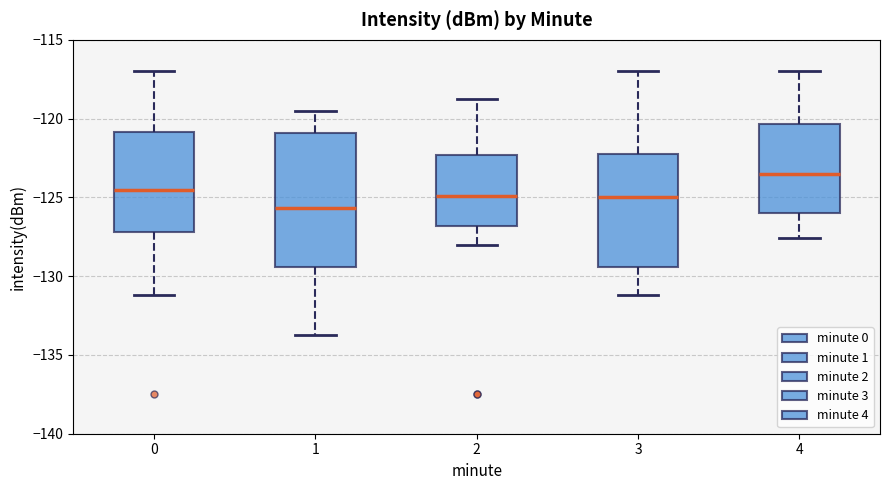

Reading left to right, read every box against the y-axis: the position of its median line, the range the box covers, and the ends of its whiskers. The values are not printed on the chart, so give them approximately, as read against the axis.

0: median -124.5, box -127.0 to -121.0, whiskers -131.0 to -117.0
1: median -125.5, box -129.5 to -121.0, whiskers -134.0 to -119.5
2: median -125.0, box -127.0 to -122.5, whiskers -128.0 to -118.5
3: median -125.0, box -129.5 to -122.5, whiskers -131.0 to -117.0
4: median -123.5, box -126.0 to -120.5, whiskers -127.5 to -117.0